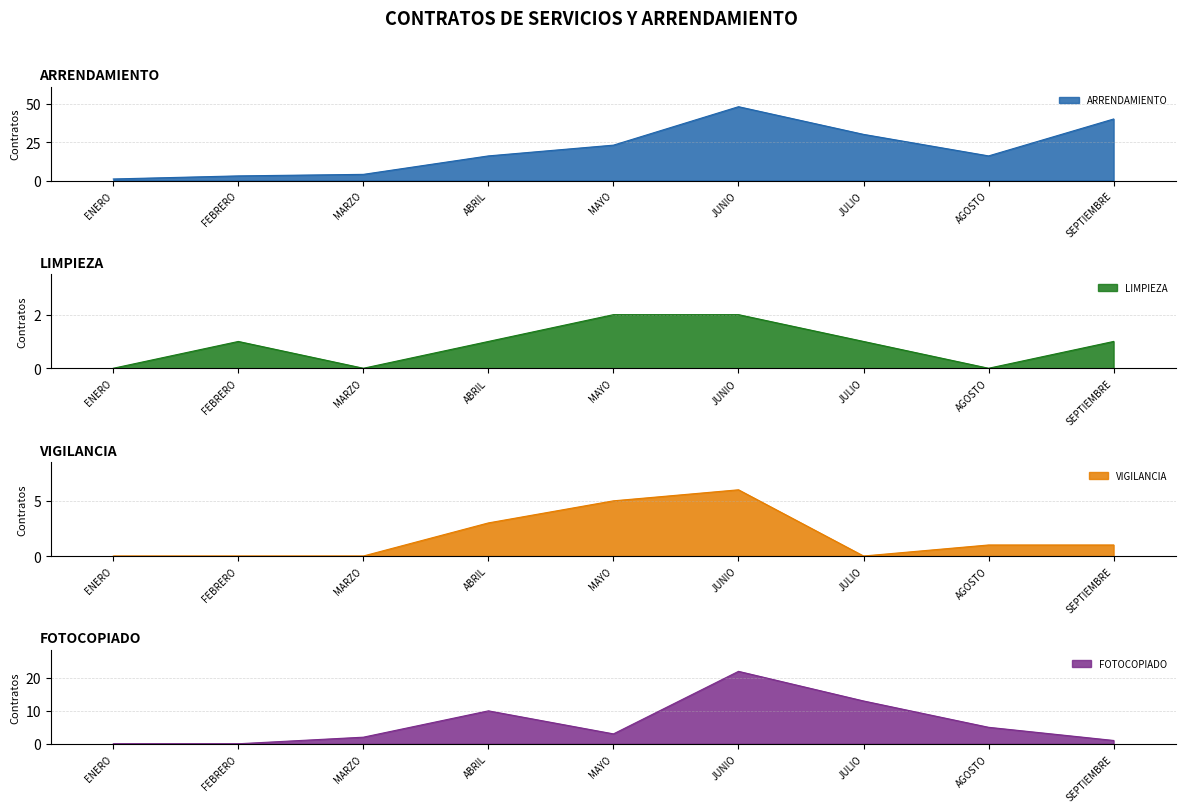

What is the difference between the second highest and second lowest values in the ARRENDAMIENTO series?

37